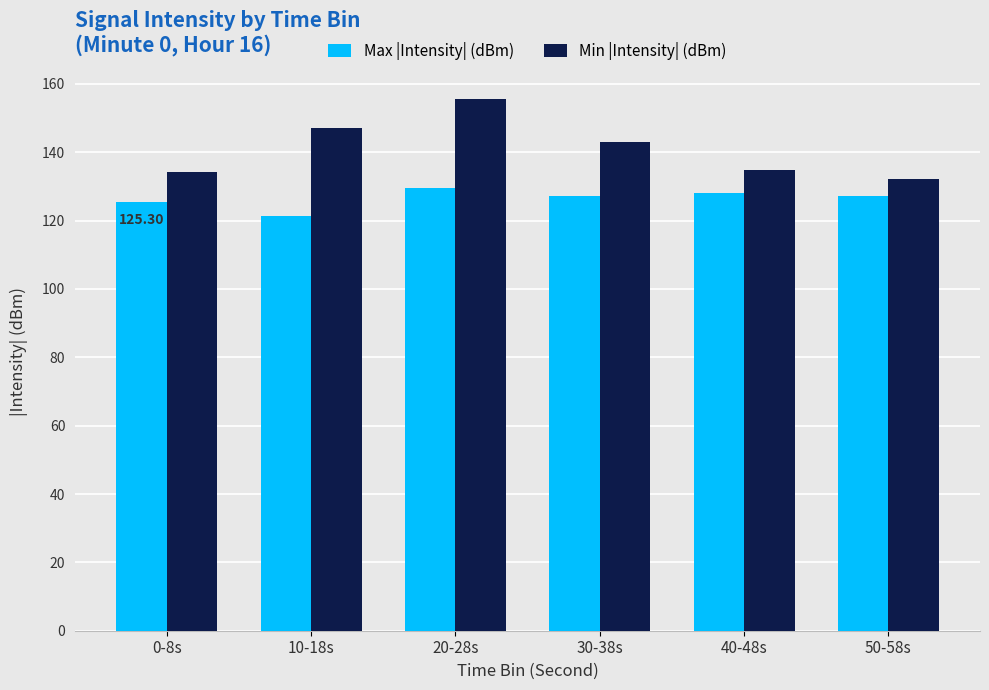

What is the average value of the Max |Intensity| (dBm) series?

126.4